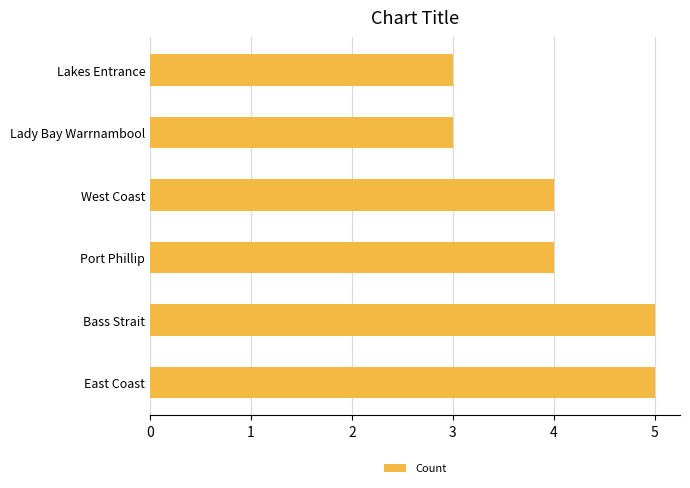

What is the ratio of the value at West Coast to the value at Bass Strait?

0.8